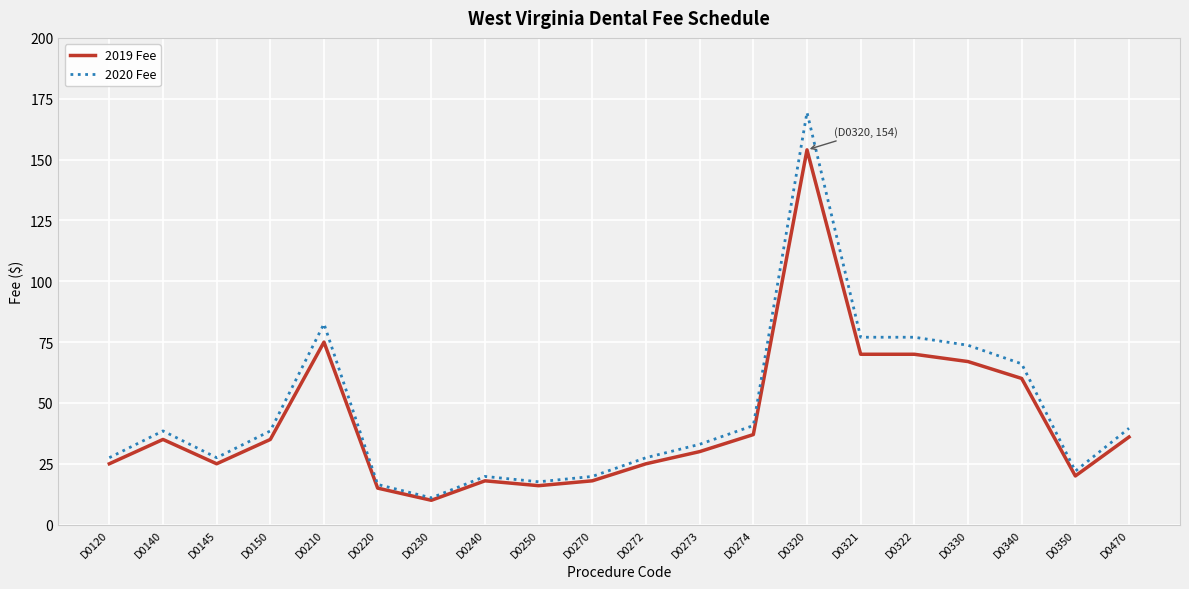

True or false: 2019 Fee has more than 2 interior local peaks.

True